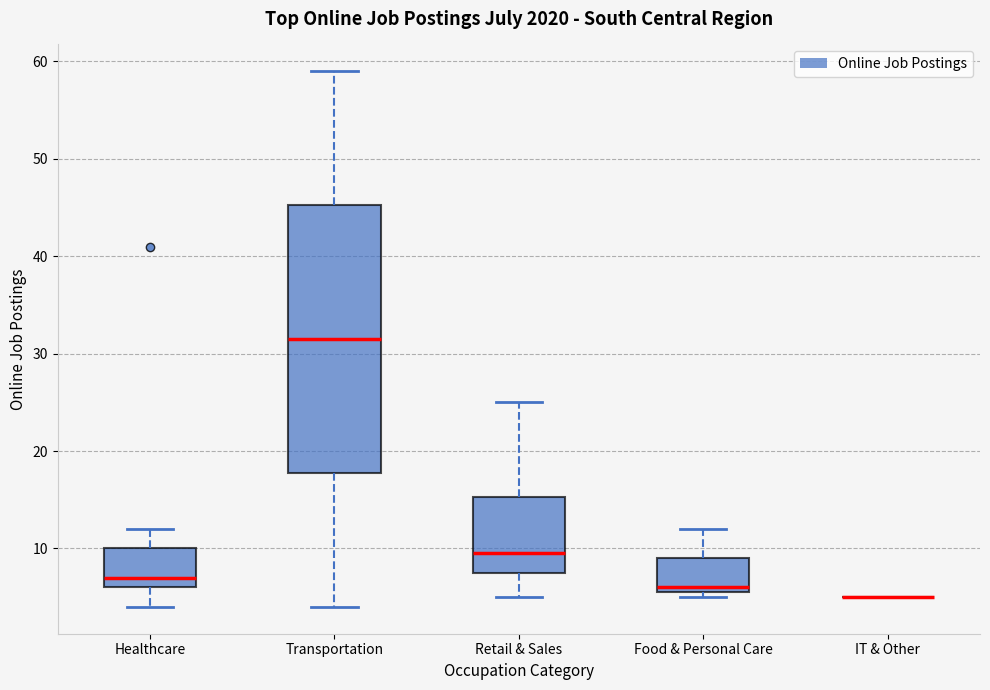

Which box is the tallest, from its lower edge to its upper edge?

Transportation